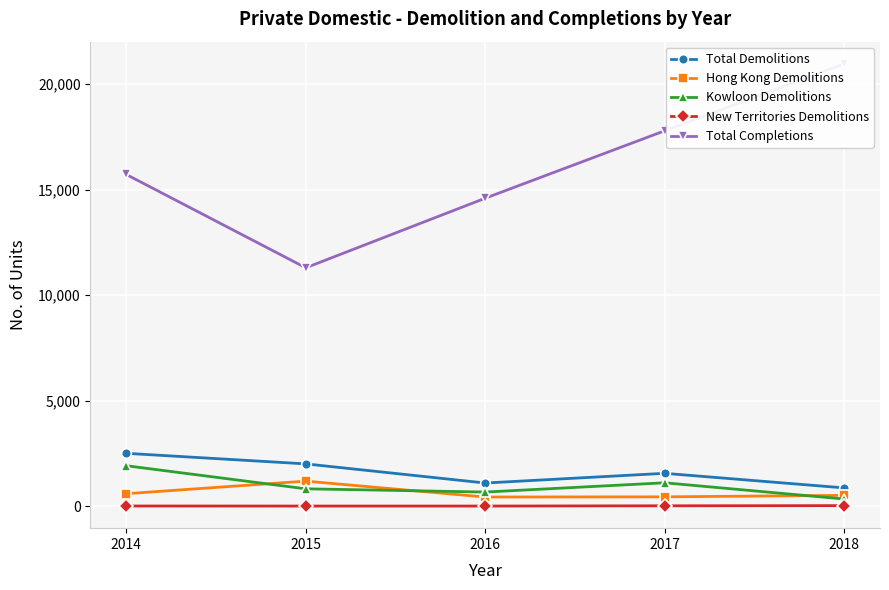

Is it true that Hong Kong Demolitions equals 507 at 2018?

True